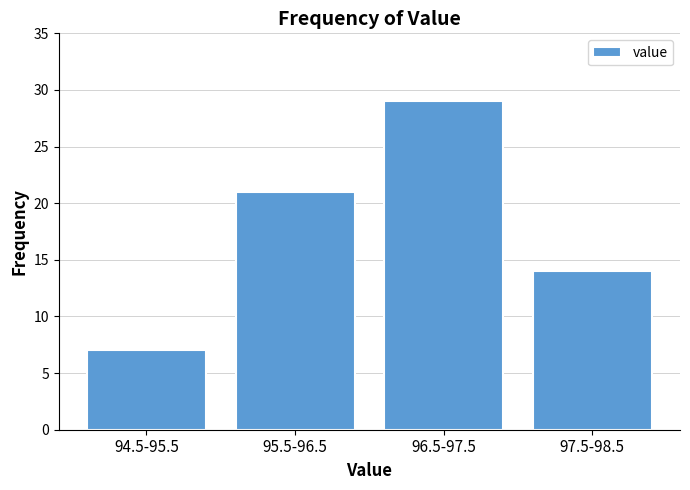

Reading right to left, what are all the values shown in this chart?

97.5-98.5=14	96.5-97.5=29	95.5-96.5=21	94.5-95.5=7